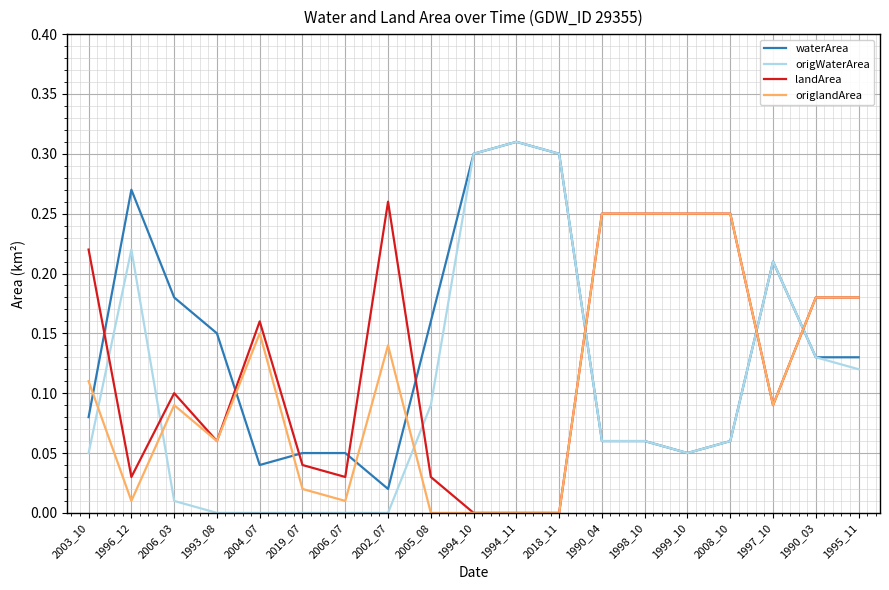

True or false: origWaterArea has a value of 0.0 at 1990_04.

False